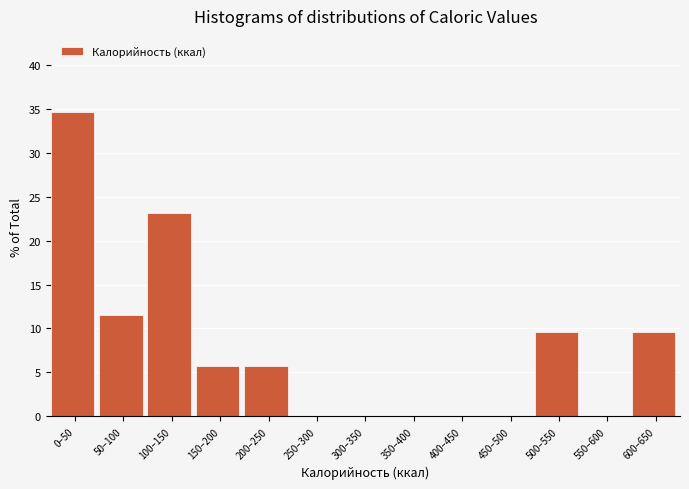

Reading left to right, what are all the values shown in this chart?

0–50=34.6	50–100=11.5	100–150=23.1	150–200=5.8	200–250=5.8	250–300=0.0	300–350=0.0	350–400=0.0	400–450=0.0	450–500=0.0	500–550=9.6	550–600=0.0	600–650=9.6